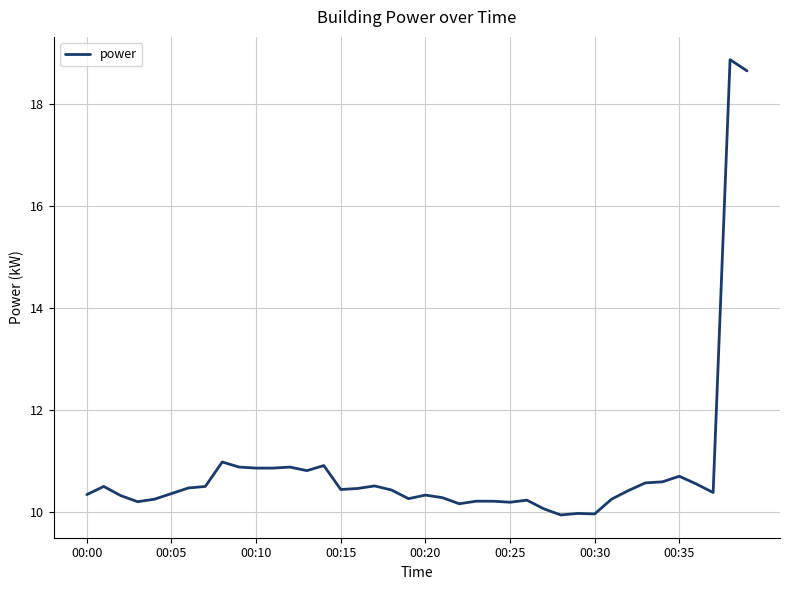

What is the maximum value shown in the chart?

18.9